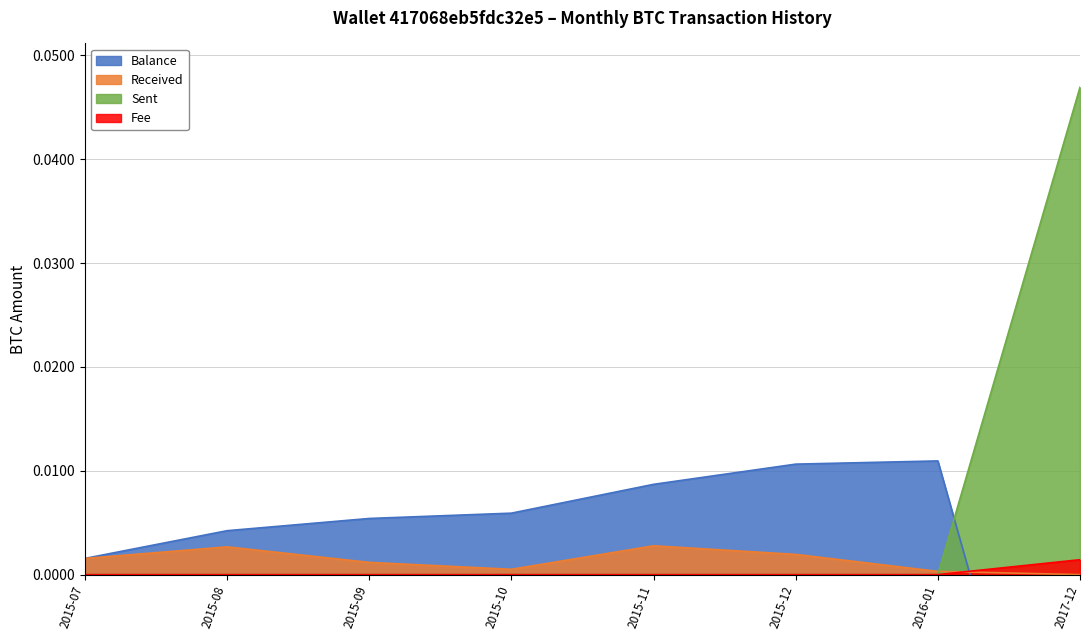

True or false: Sent has more than 2 points higher than both neighbors.

False